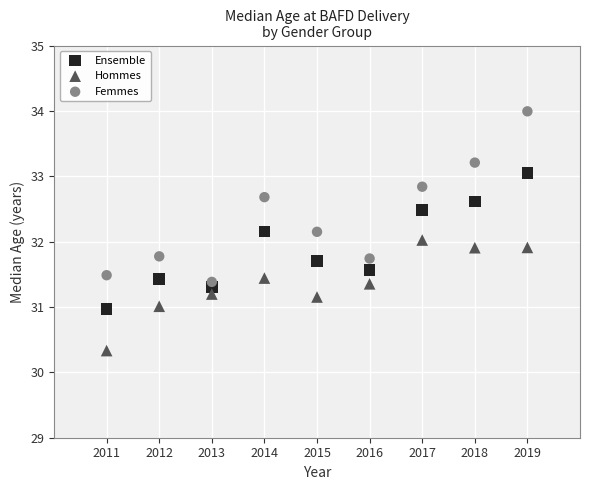

Across all data points, what is the range of X values (max minus min)?

8.0